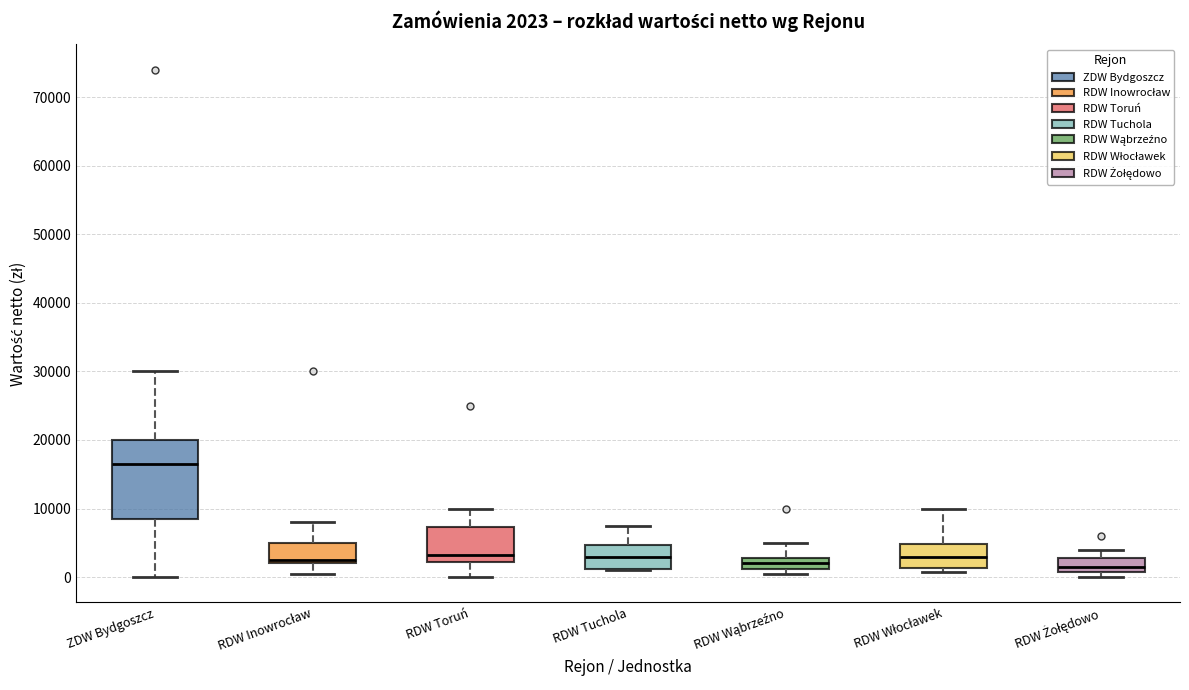

Which box's median line is the highest?

ZDW Bydgoszcz